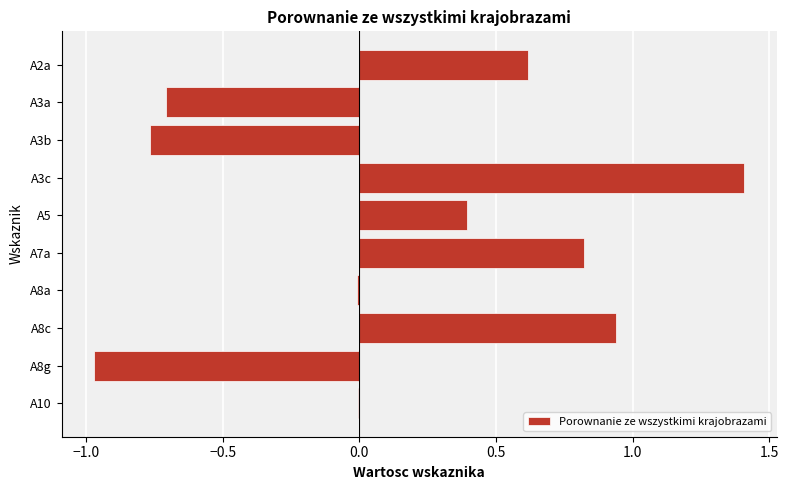

How many distinct data groups are displayed?

1